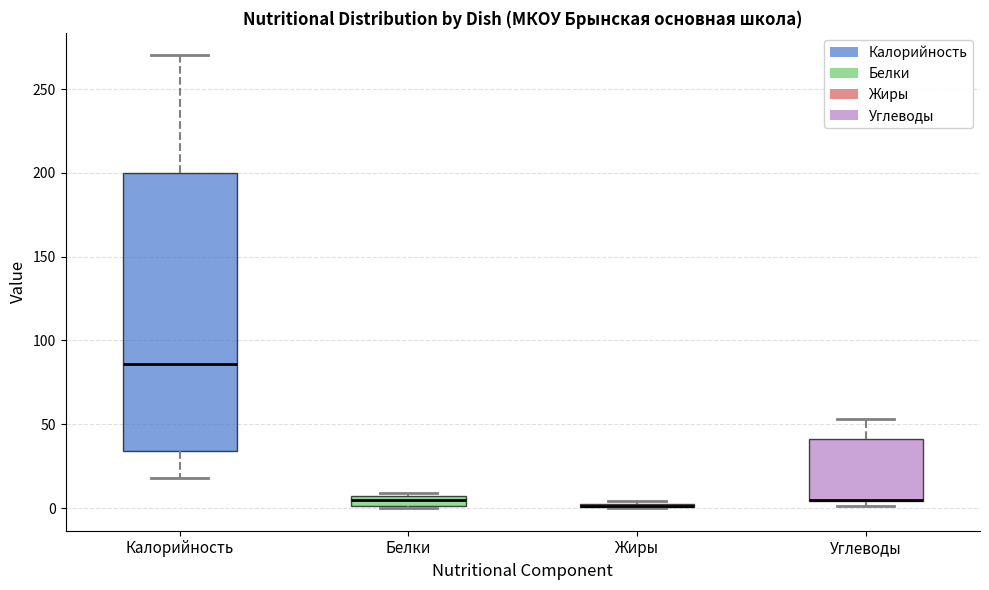

Where is the lower edge of the box for Калорийность on the y-axis? The values are not printed on the chart, so give them approximately, as read against the axis.

35